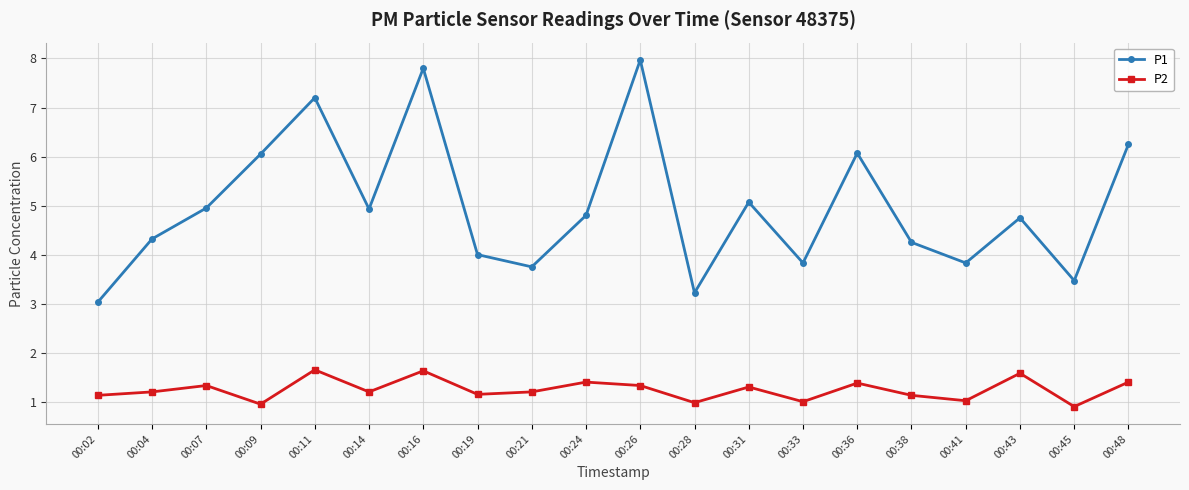

True or false: P1 has more than 1 points higher than both neighbors.

True